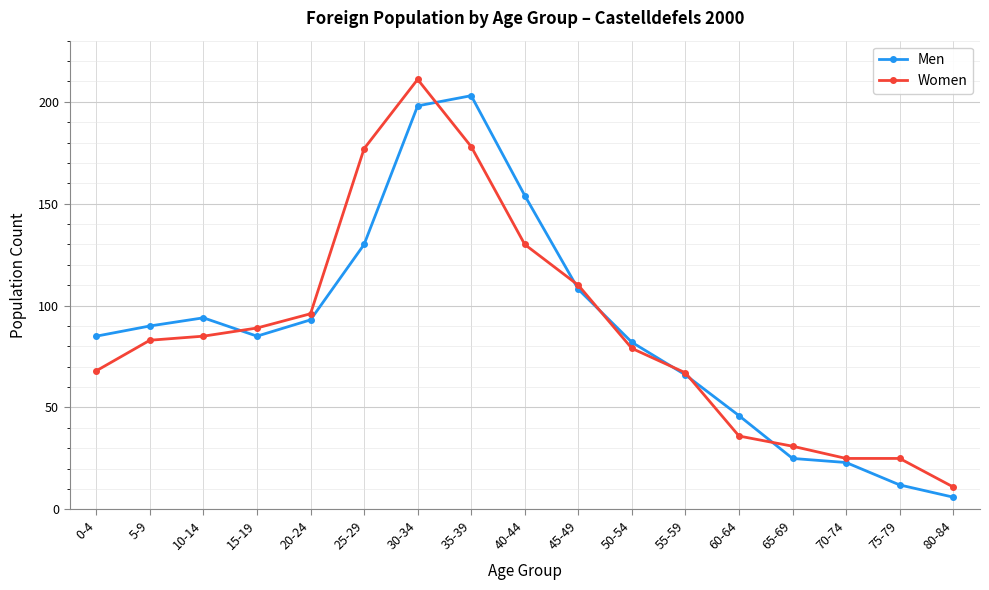

Which series has the largest range (max minus min)?

Women